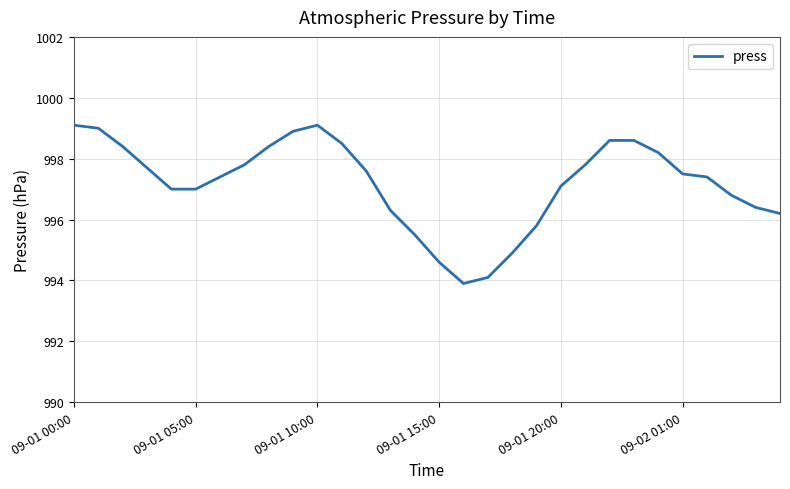

What is the sum of all values?

29915.6